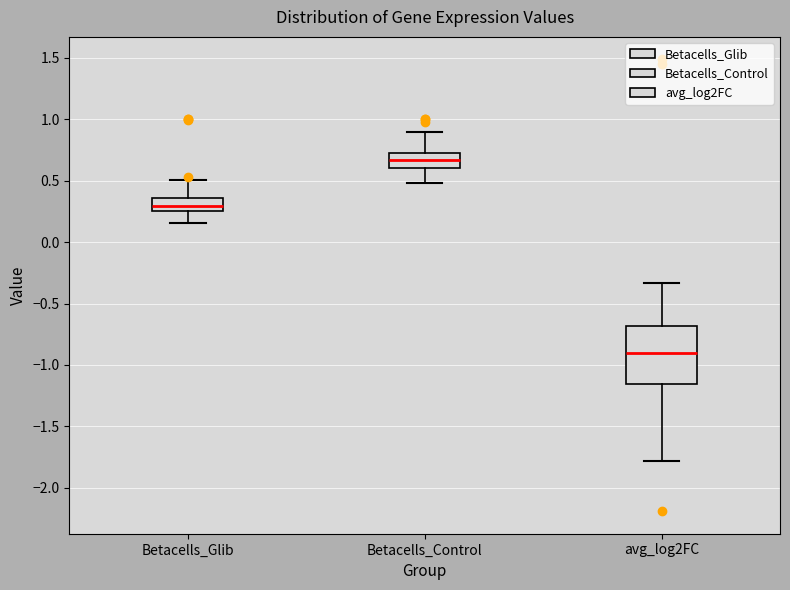

Reading left to right, read every box against the y-axis: the position of its median line, the range the box covers, and the ends of its whiskers. The values are not printed on the chart, so give them approximately, as read against the axis.

Betacells_Glib: median 0.30, box 0.25 to 0.35, whiskers 0.15 to 0.50
Betacells_Control: median 0.65, box 0.60 to 0.75, whiskers 0.50 to 0.90
avg_log2FC: median -0.90, box -1.15 to -0.70, whiskers -1.80 to -0.35